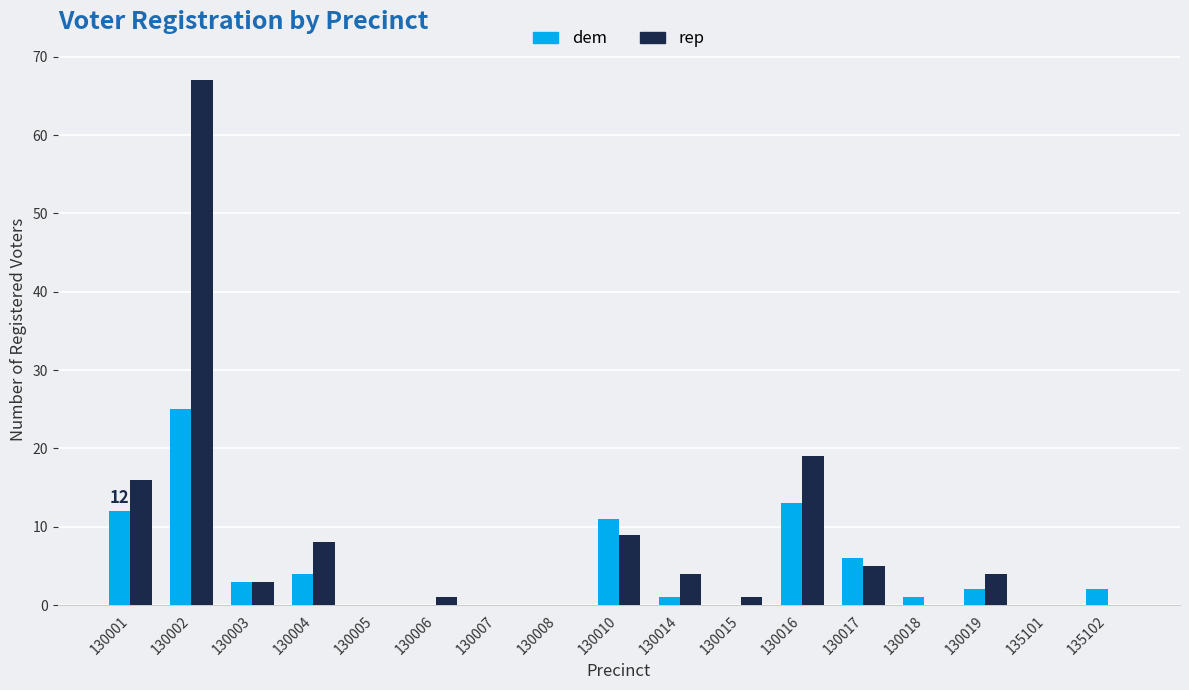

Which series has the largest total across all categories?

rep